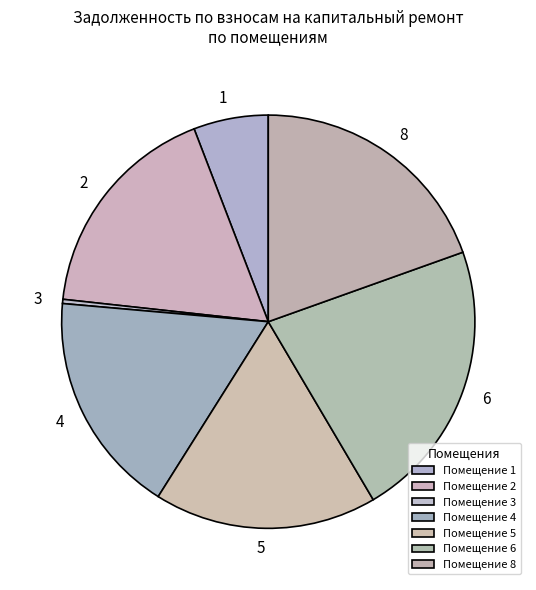

How many slices are in this pie chart?

7